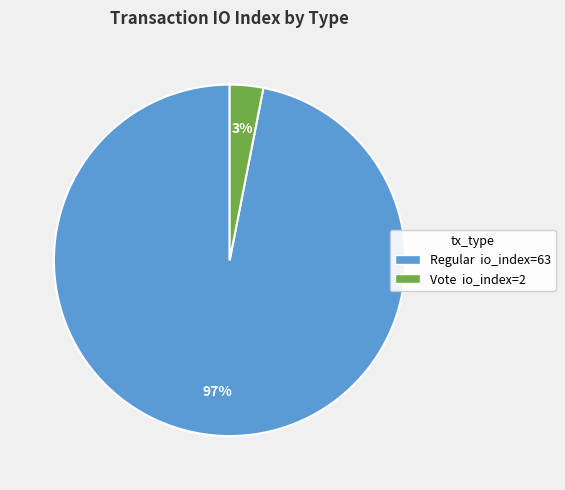

Rank the categories by value from lowest to highest.

Vote, Regular